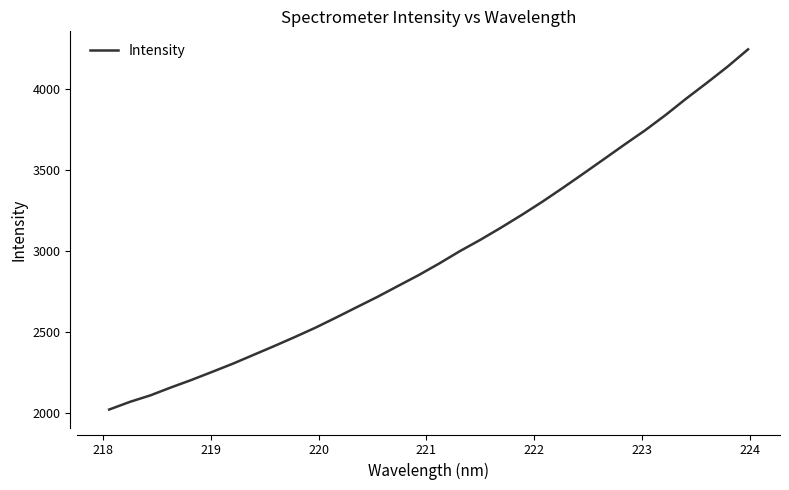

What is the average value?

2973.7